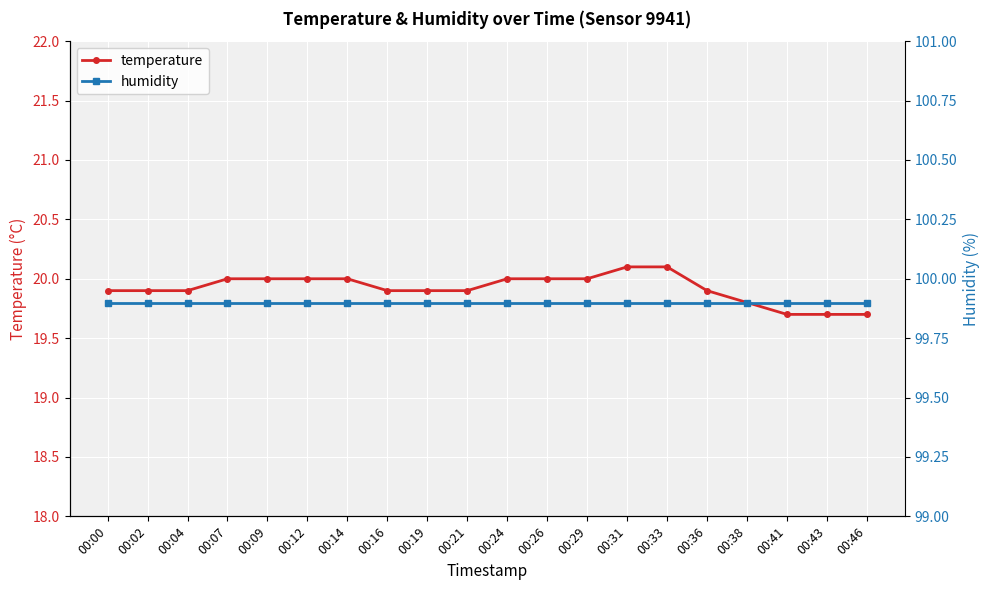

True or false: humidity has a value of 99.9 at 00:33.

True